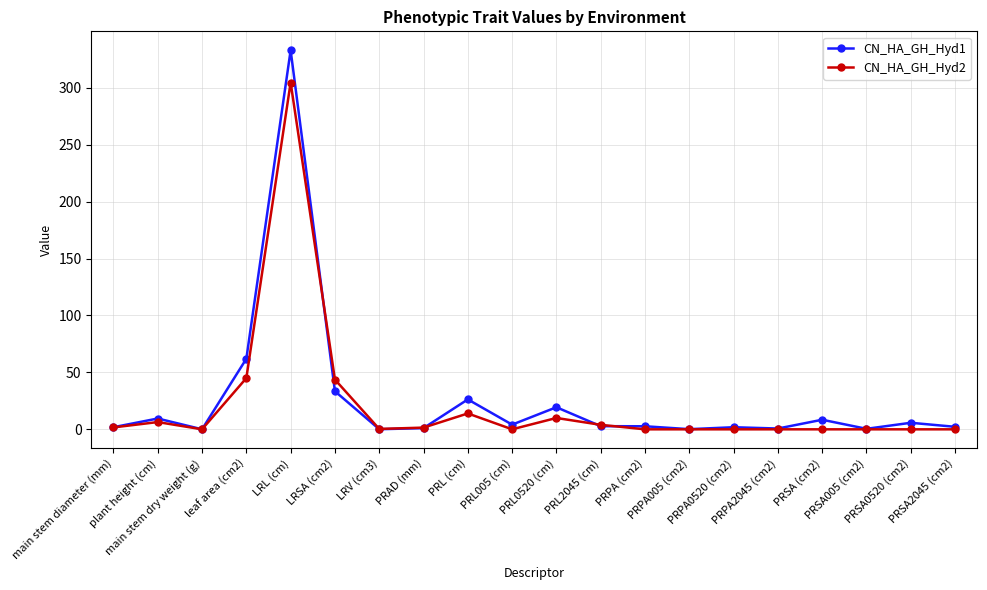

Which series has the widest spread of values?

CN_HA_GH_Hyd1